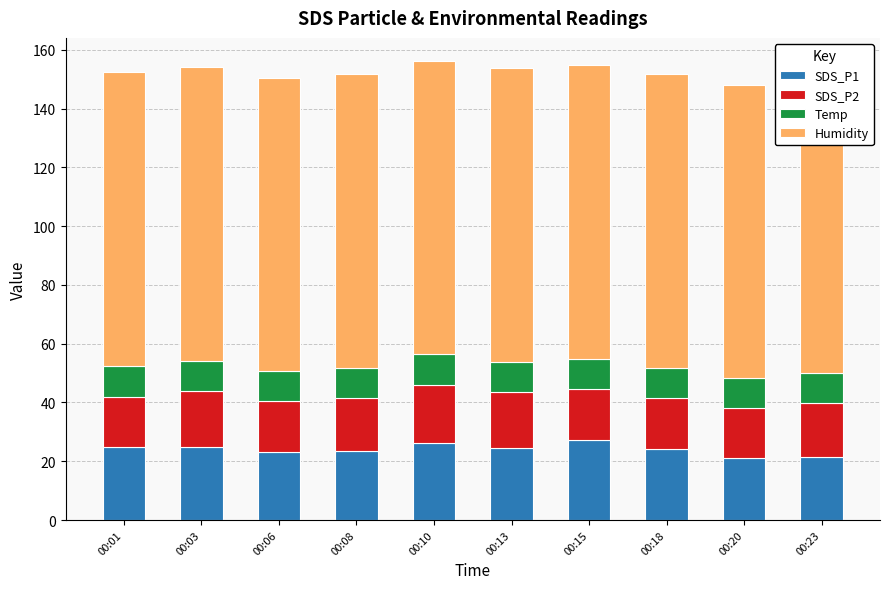

What is the sum of all SDS_P2 values?

180.2